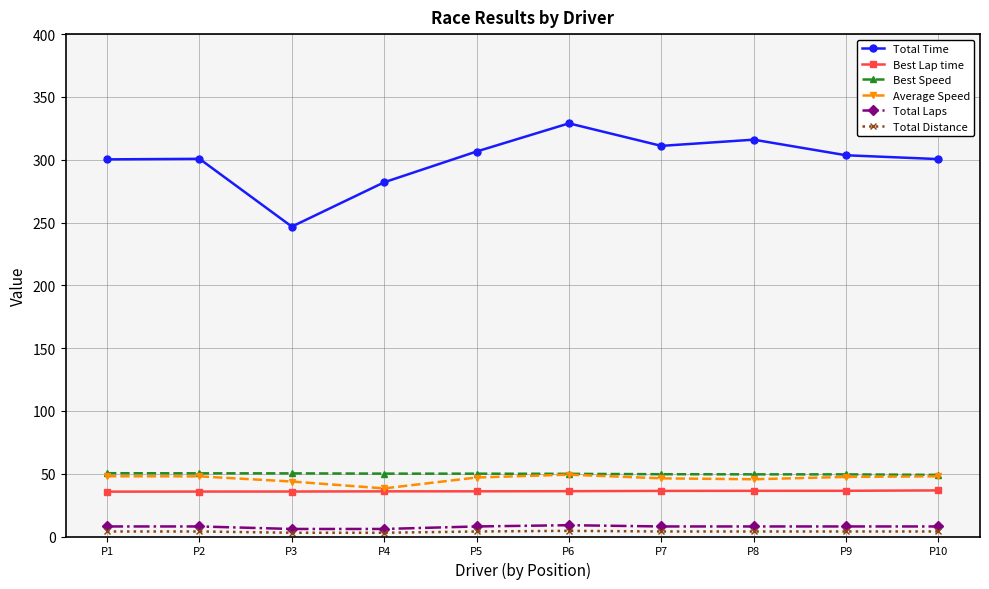

True or false: Total Laps and Average Speed cross at least once.

False